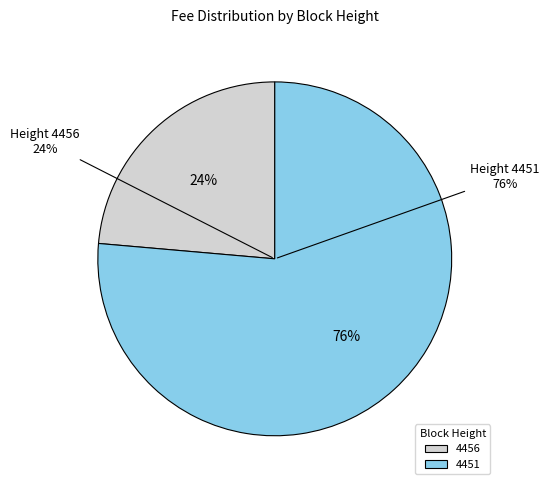

Count the number of slices in the pie.

2